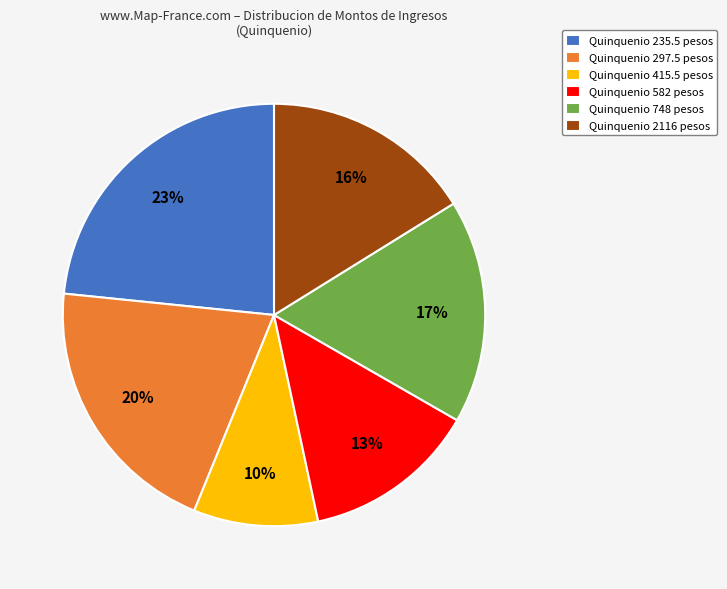

To the nearest percent, what is the average slice percentage?

17%